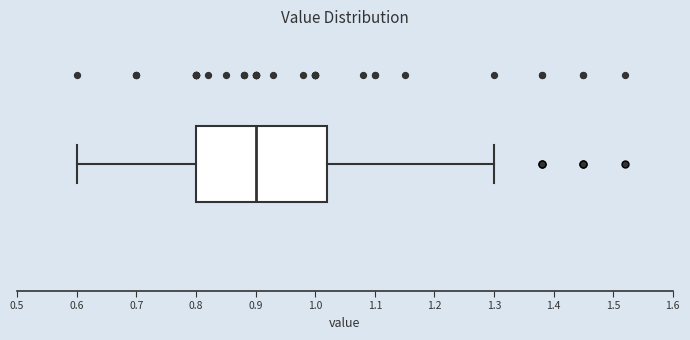

Where does the median line of the box sit on the x-axis? The values are not printed on the chart, so give them approximately, as read against the axis.

0.90